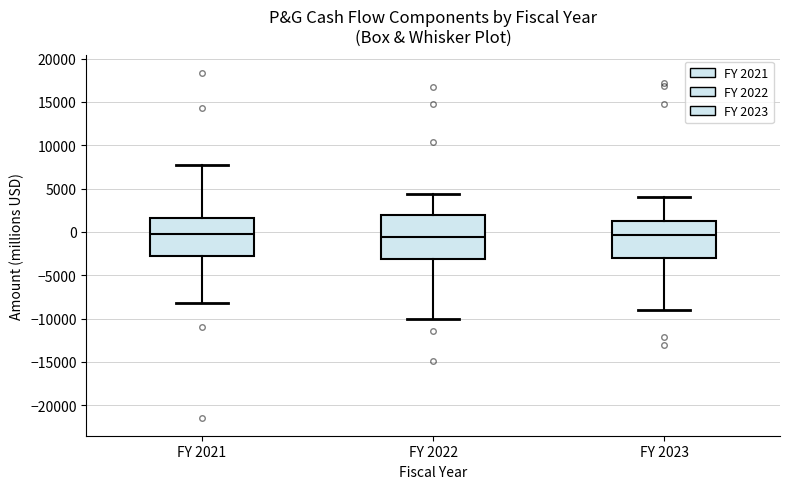

Reading left to right, transcribe this box plot: for each box, give where its median line is, the range the box spans, and where its two whiskers end, as read against the y-axis. The values are not printed on the chart, so give them approximately, as read against the axis.

FY 2021: median -500, box -3000 to 1500, whiskers -8500 to 7500
FY 2022: median -500, box -3000 to 2000, whiskers -10000 to 4500
FY 2023: median -500, box -3000 to 1500, whiskers -9000 to 4000